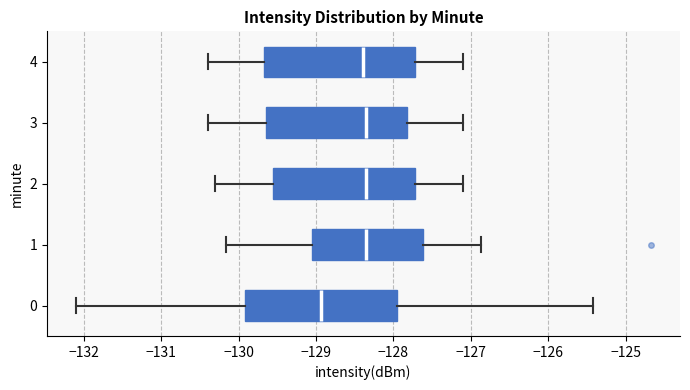

Which box's median line is the furthest to the left?

0